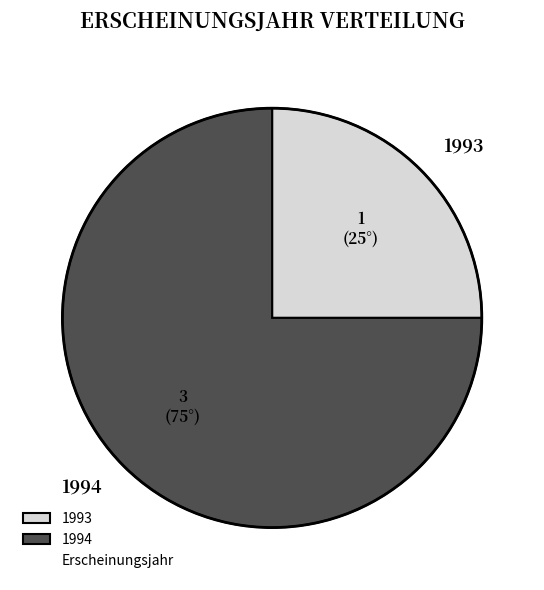

What is the ratio of the value at 1994 to the value at 1993?

3.0